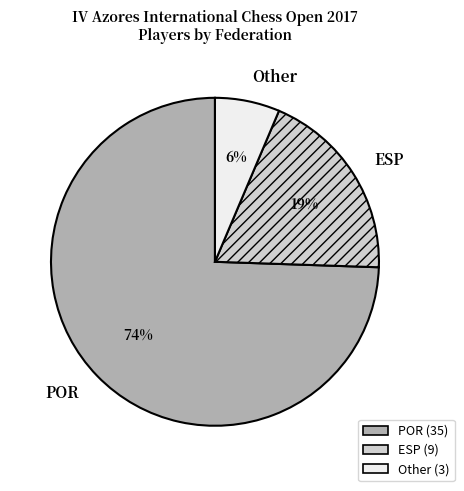

The Other slice represents 6% of the pie. True or false?

True